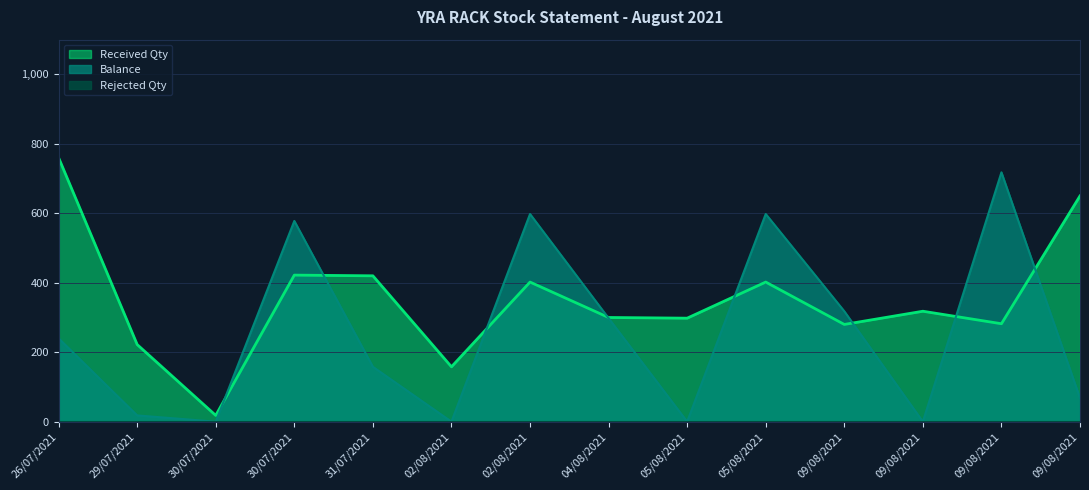

What is the label of the 13th point from the right?

29/07/2021